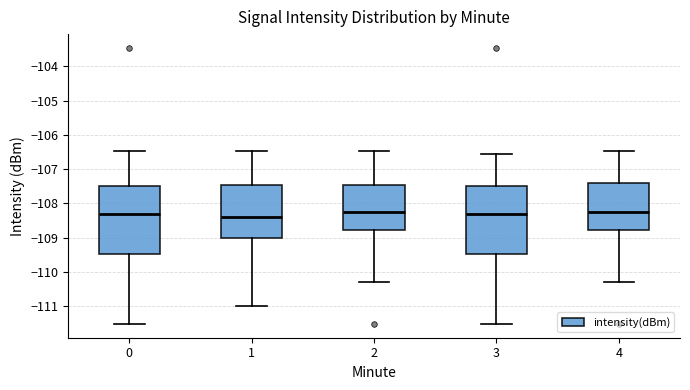

Reading left to right, read every box against the y-axis: the position of its median line, the range the box covers, and the ends of its whiskers. The values are not printed on the chart, so give them approximately, as read against the axis.

0: median -108.3, box -109.5 to -107.5, whiskers -111.5 to -106.5
1: median -108.4, box -109.0 to -107.5, whiskers -111.0 to -106.5
2: median -108.2, box -108.8 to -107.5, whiskers -110.3 to -106.5
3: median -108.3, box -109.5 to -107.5, whiskers -111.5 to -106.6
4: median -108.2, box -108.8 to -107.4, whiskers -110.3 to -106.5